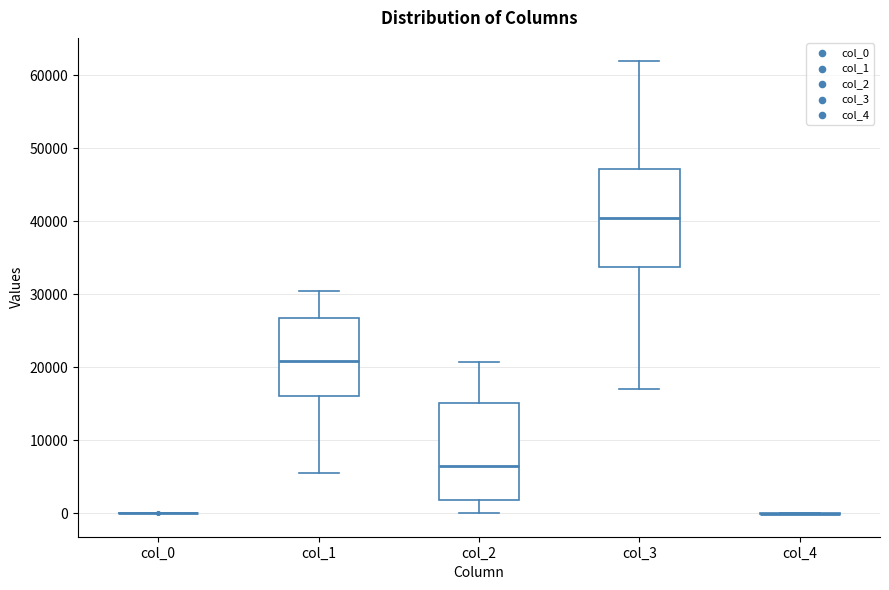

Reading left to right, read every box against the y-axis: the position of its median line, the range the box covers, and the ends of its whiskers. The values are not printed on the chart, so give them approximately, as read against the axis.

col_0: box collapsed to a line at 0, whiskers 0 to 0
col_1: median 21000, box 16000 to 27000, whiskers 6000 to 30000
col_2: median 7000, box 2000 to 15000, whiskers 0 to 21000
col_3: median 40000, box 34000 to 47000, whiskers 17000 to 62000
col_4: box collapsed to a line at 0, whiskers 0 to 0